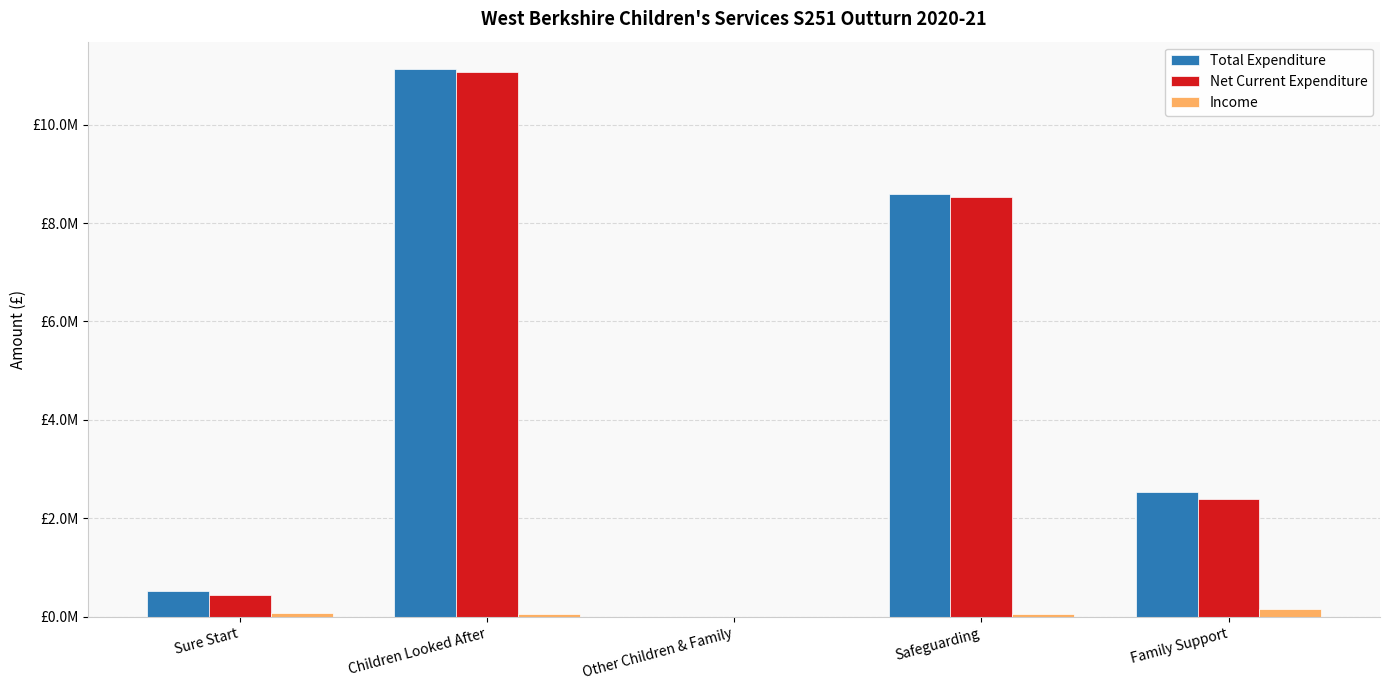

What are all the series names shown in the legend?

Total Expenditure, Net Current Expenditure, Income